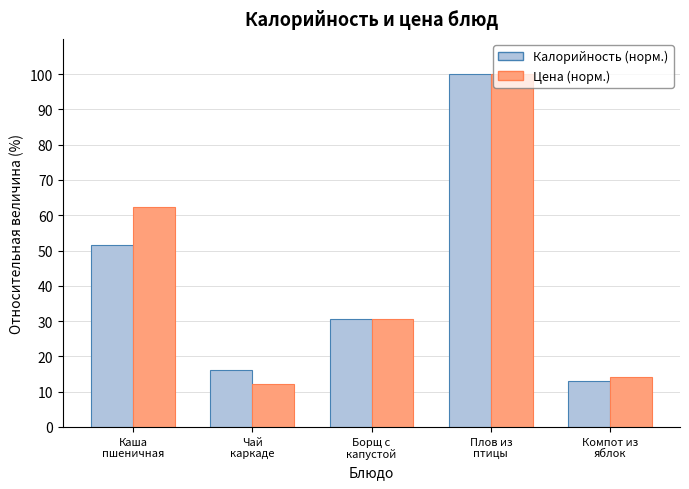

The Цена (норм.) series shows 53.3 at Борщ с
капустой. True or false?

False